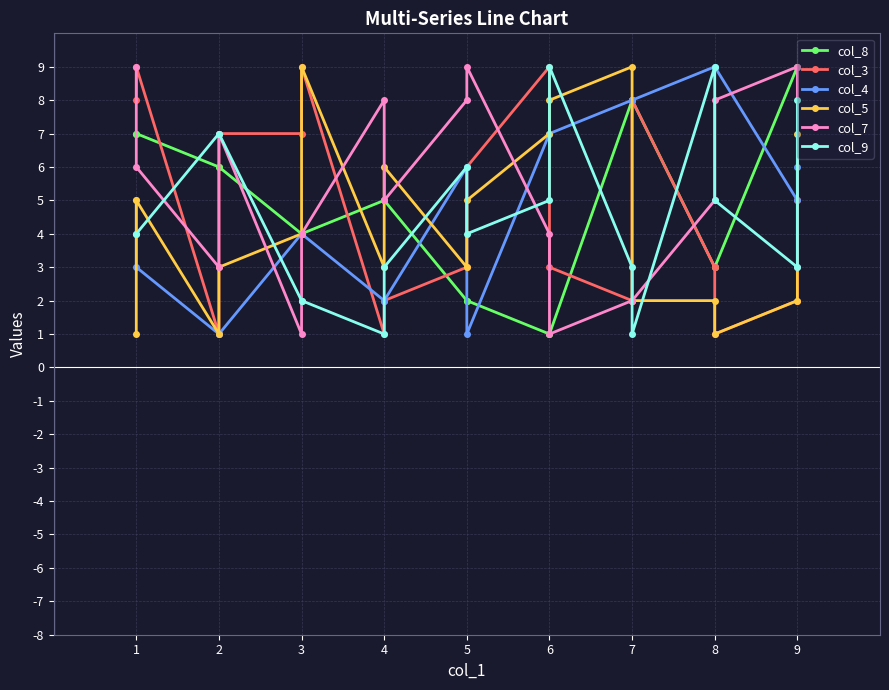

Reading left to right, extract all data points from this chart.

col_8: 7	7	6	6	4	4	5	5	2	2	1	1	8	8	3	3	9	9
col_3: 8	9	1	7	7	9	1	2	3	6	9	3	2	8	3	1	2	5
col_4: 5	3	1	1	4	4	2	2	6	1	7	7	8	8	9	9	5	6
col_5: 1	5	1	3	4	9	3	6	3	5	7	8	9	2	2	1	2	7
col_7: 9	6	3	7	1	4	8	5	8	9	4	1	2	2	5	8	9	3
col_9: 4	4	7	7	2	2	1	3	6	4	5	9	3	1	9	5	3	8